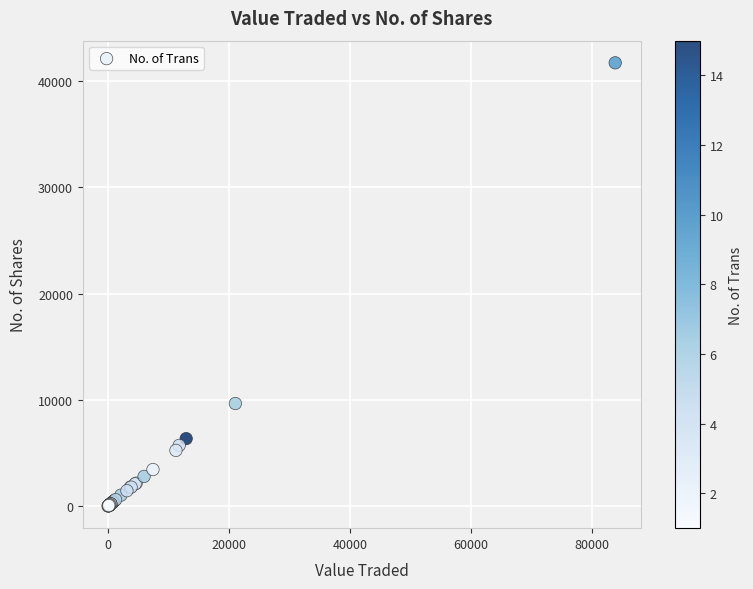

What Y value in the scatter plot is closest to 20861?

9650